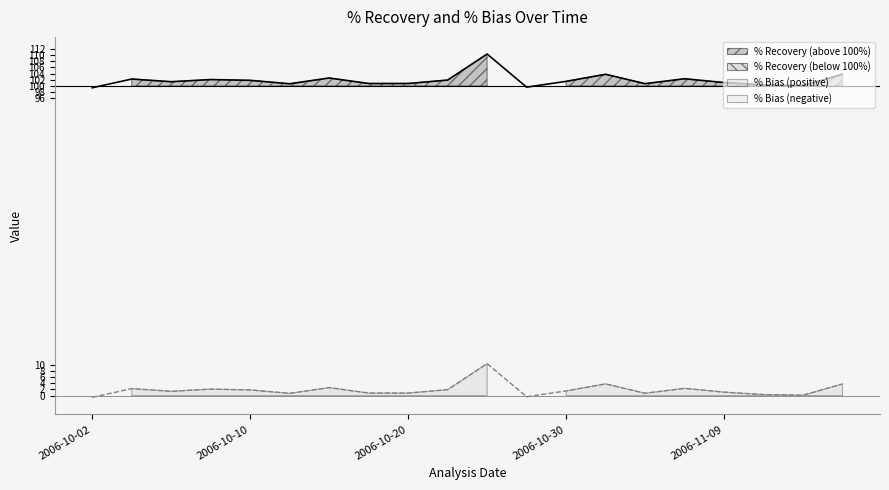

Which series changed the most between 2006-10-23 and 2006-11-16?

% Recovery